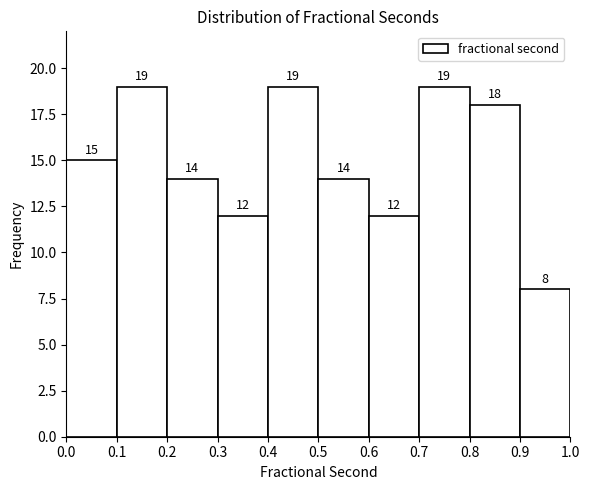

Reading left to right, list every bar in this chart as the range it spans on the x-axis followed by its height.

0.0 to 0.1: 15
0.1 to 0.2: 19
0.2 to 0.3: 14
0.3 to 0.4: 12
0.4 to 0.5: 19
0.5 to 0.6: 14
0.6 to 0.7: 12
0.7 to 0.8: 19
0.8 to 0.9: 18
0.9 to 1.0: 8